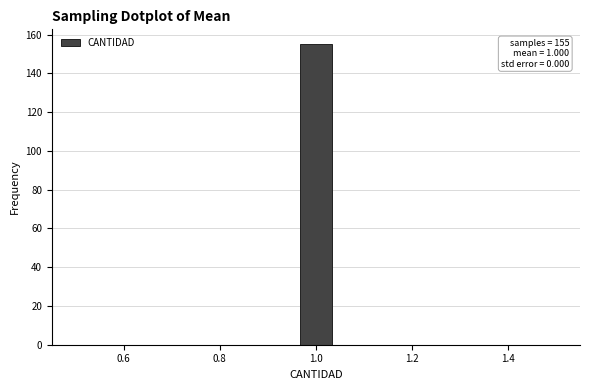

Around what value on the x-axis is the tallest bar? Give the approximate position of its centre, as read against the axis.

1.00